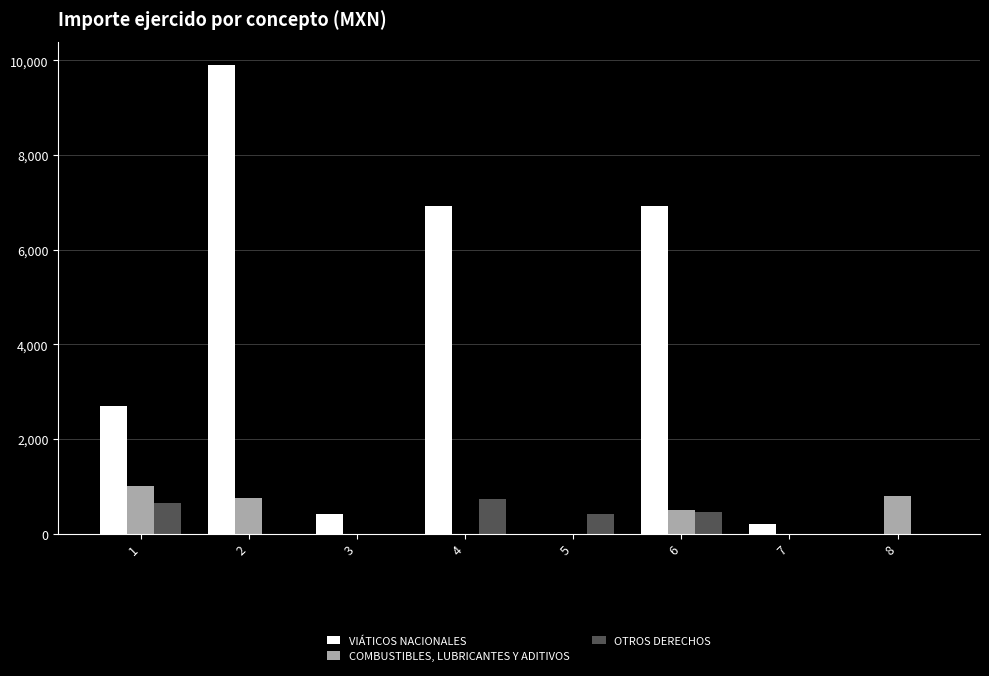

The value of COMBUSTIBLES, LUBRICANTES Y ADITIVOS at 4 is -517.0. True or false?

False